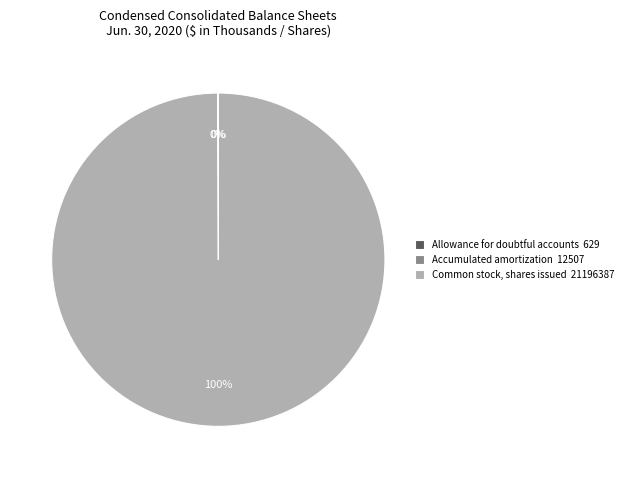

True or false: Common stock, shares issued 21196387 accounts for 100% of the total.

True